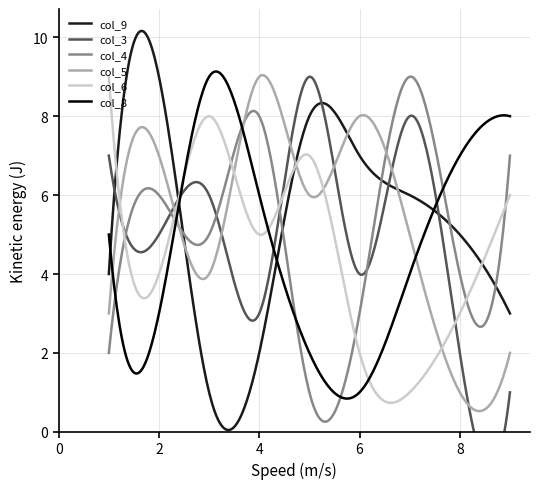

Between 9 and 6, which is larger?

6